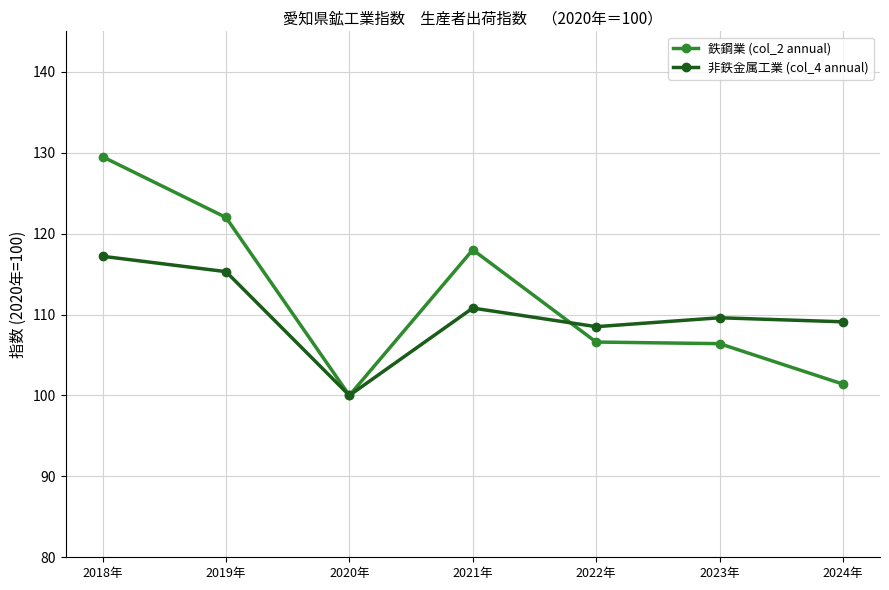

How many interior local valleys does the 非鉄金属工業 (col_4 annual) series have?

2